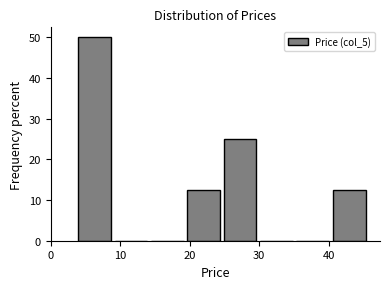

Reading left to right, list every bar in this chart as the range it spans on the x-axis followed by its height. Neither the bar edges nor the heights are printed on the chart, so give them approximately, as read against the axes.

4 to 9: 50
9 to 14: 0
14 to 20: 0
20 to 25: 13
25 to 30: 25
30 to 35: 0
35 to 41: 0
41 to 46: 13